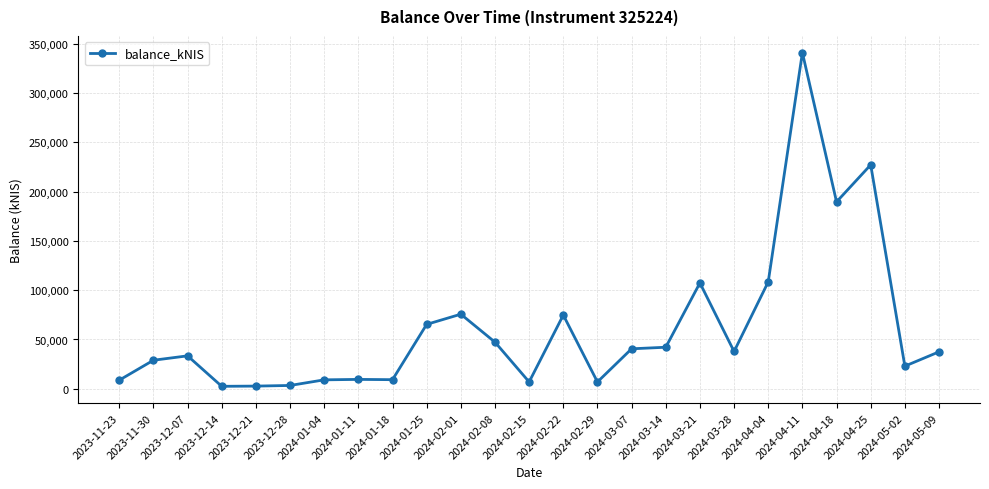

How many data points are above 37489?

13